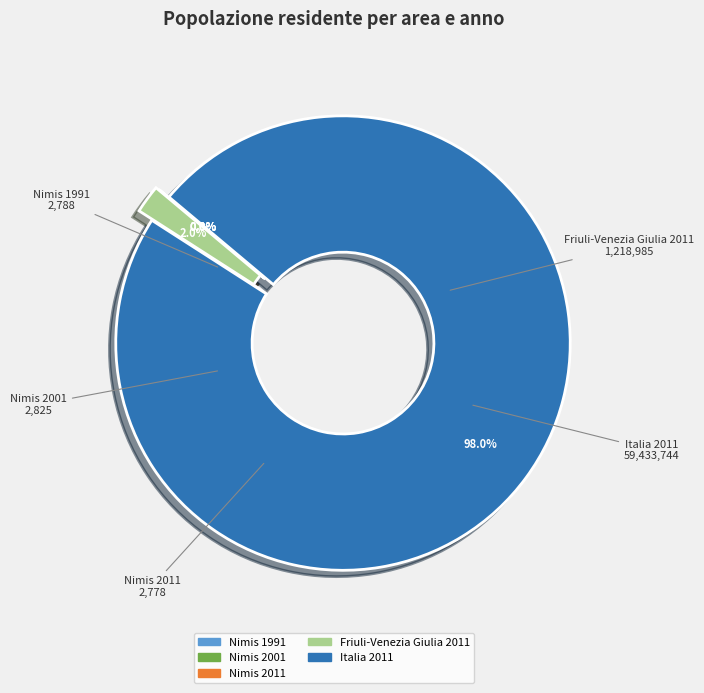

What portion of the pie excludes Italia 2011?

2.0%